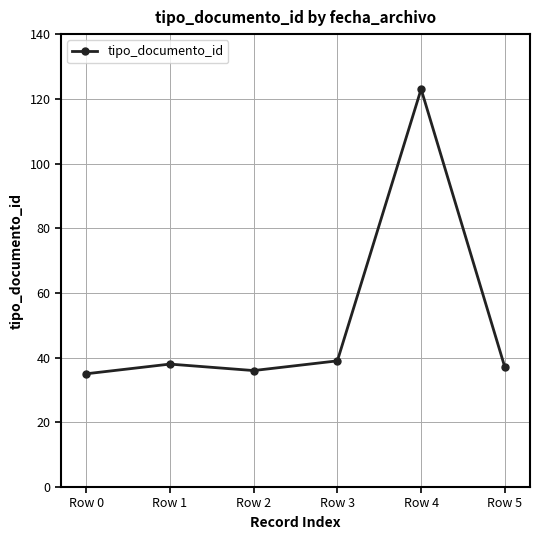

The value at Row 2 is 36. True or false?

True